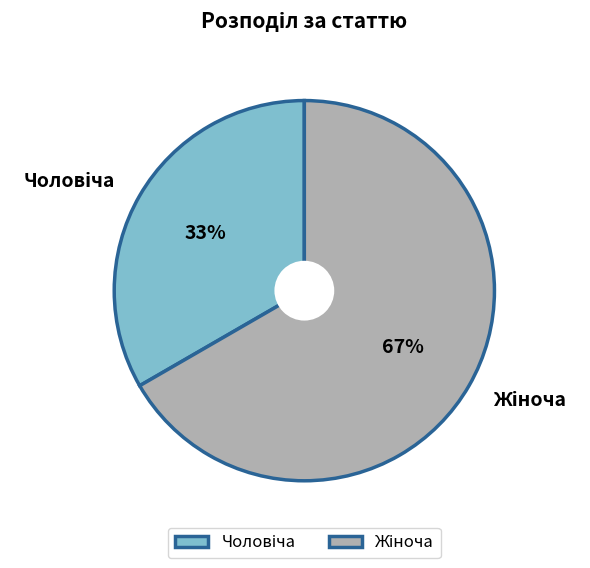

Does any single category account for the majority?

Yes